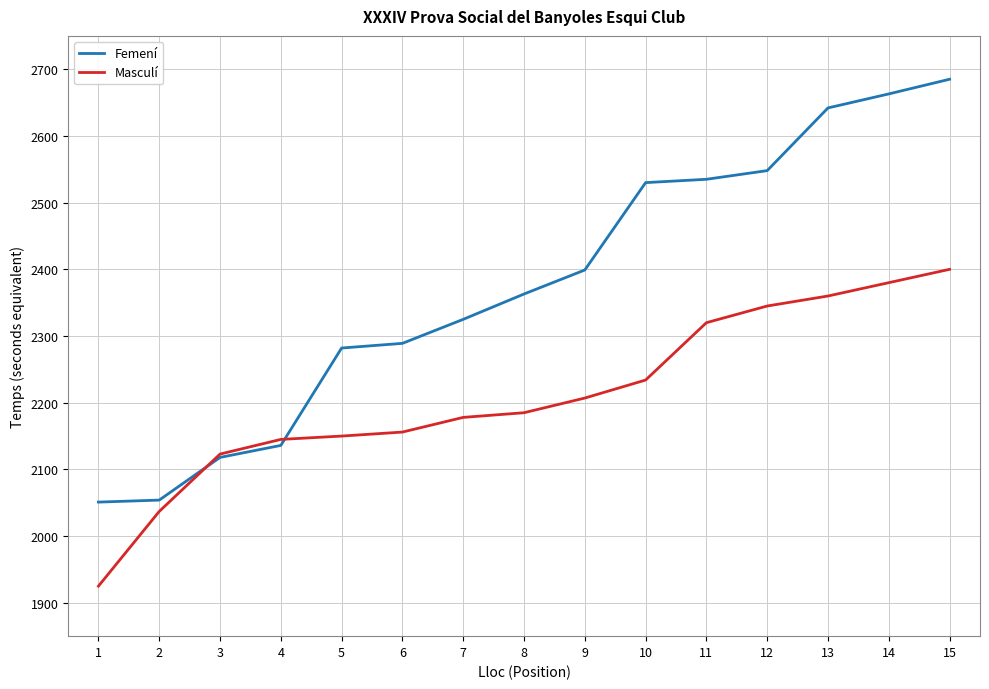

At which category does the chart reach its peak across all series?

15